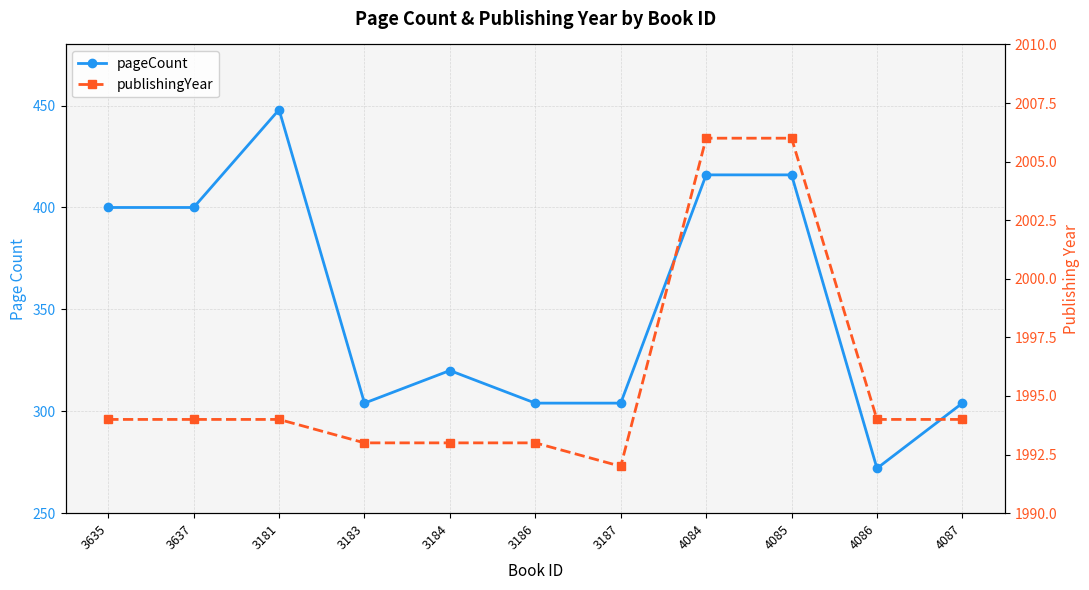

At how many categories does at least one series exceed 579?

11